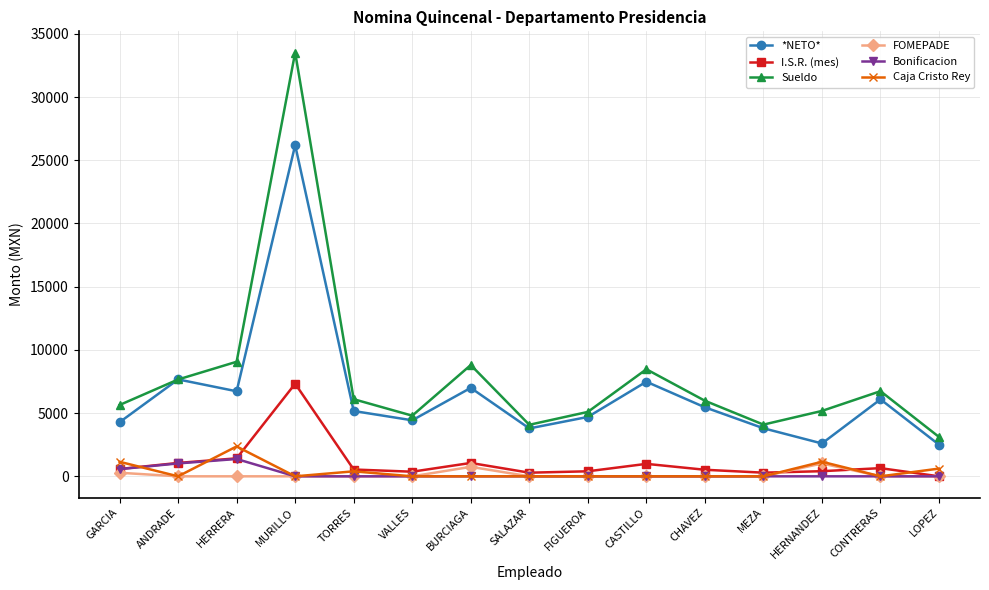

What is the label of the 10th point from the right?

VALLES